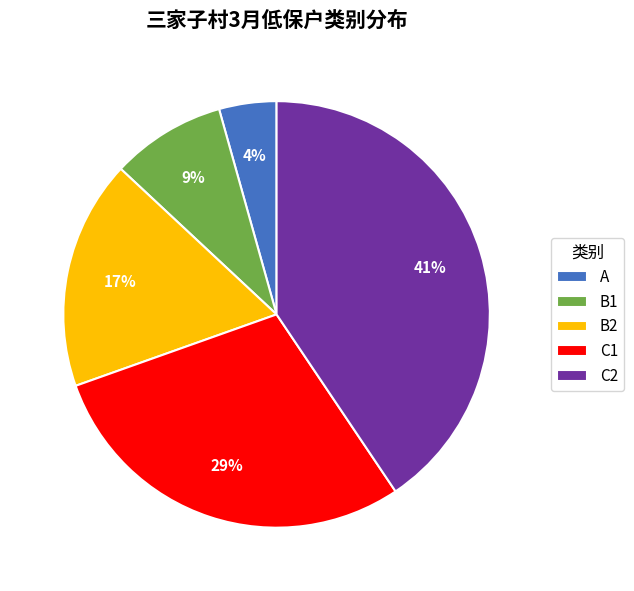

True or false: B1 accounts for 9% of the total.

True